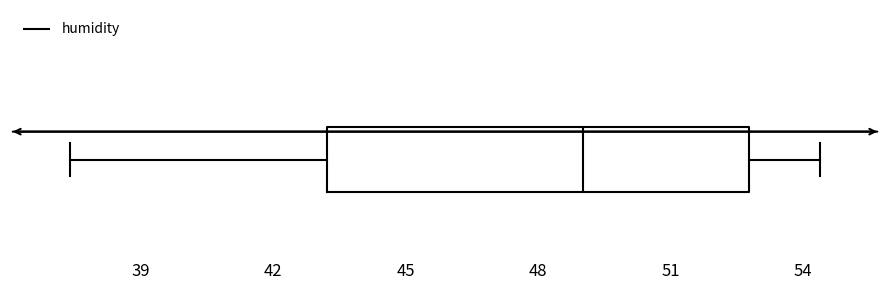

Transcribe this box plot: give where the median line is, the range the box spans, and where the two whiskers end, as read against the x-axis. The values are not printed on the chart, so give them approximately, as read against the axis.

median 49.0, box 43.0 to 53.0, whiskers 37.5 to 54.5